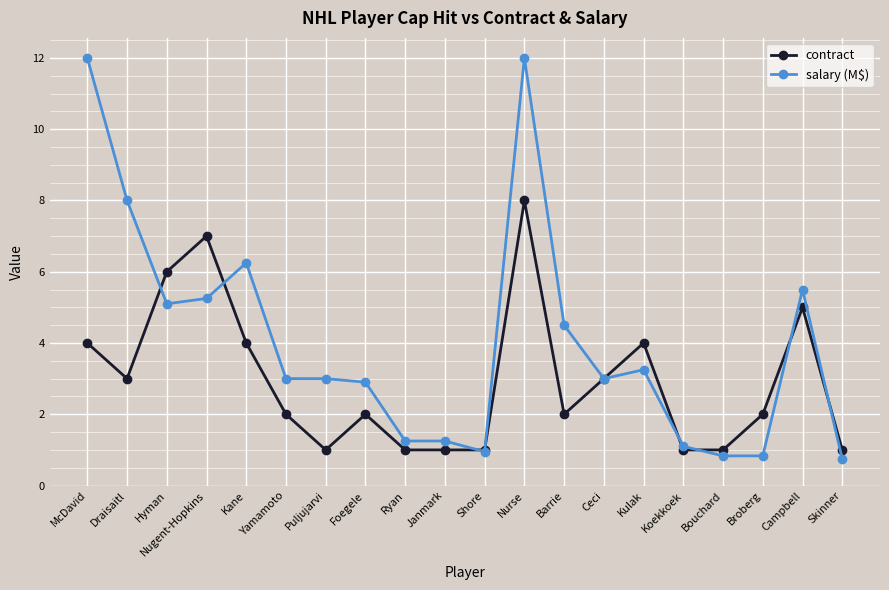

Rank the series at Kane from lowest to highest value.

contract, salary (M$)